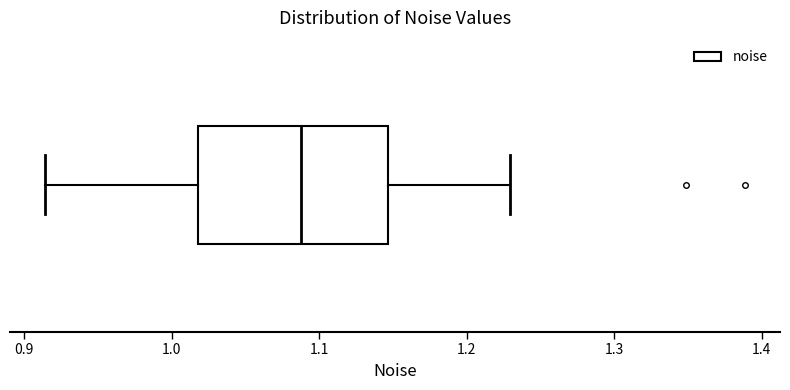

Where is the right edge of the box on the x-axis? The values are not printed on the chart, so give them approximately, as read against the axis.

1.15